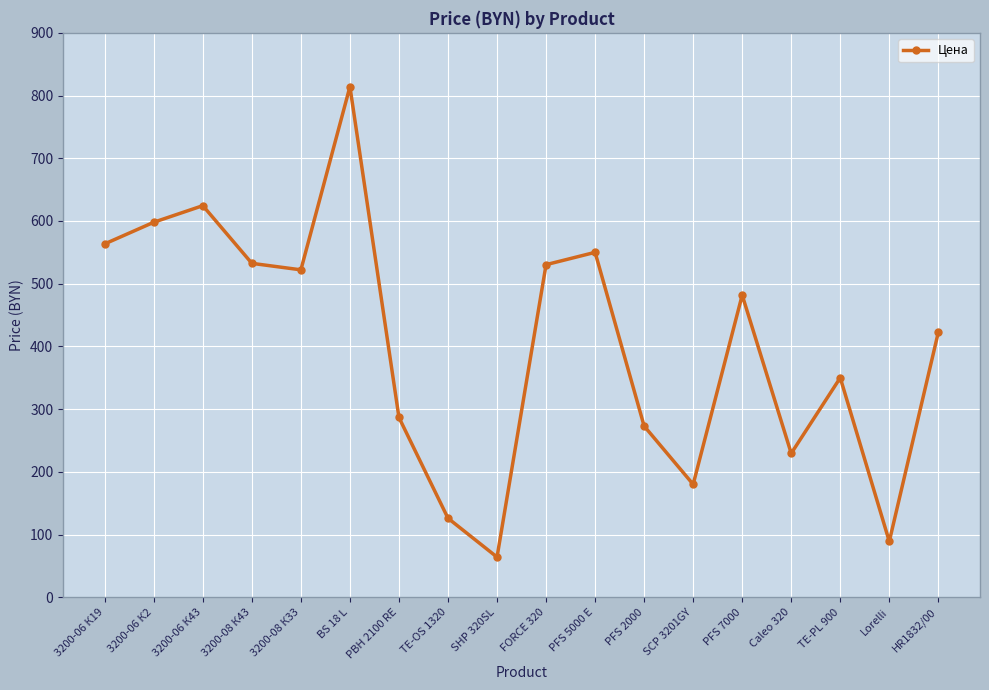

Does the chart display data point markers on the line(s)?

Yes